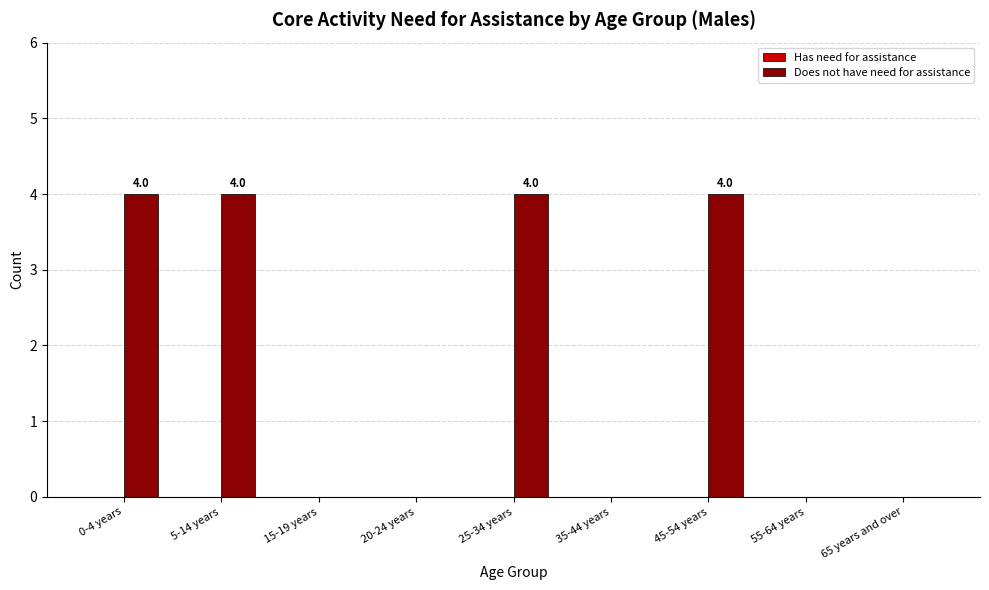

How many series are shown in this chart?

2